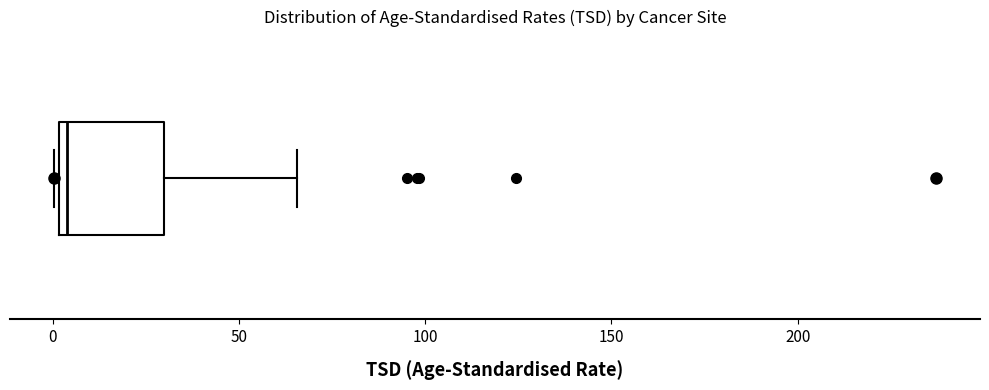

Where is the right edge of the box on the x-axis? The values are not printed on the chart, so give them approximately, as read against the axis.

30